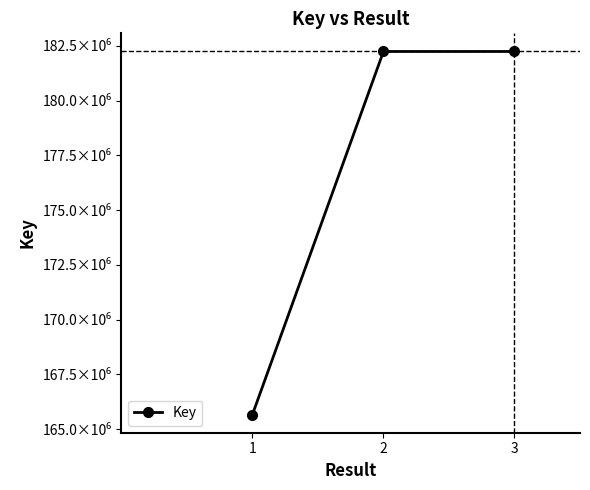

Approximately how many times larger is the value at 3 compared to 1?

1.1